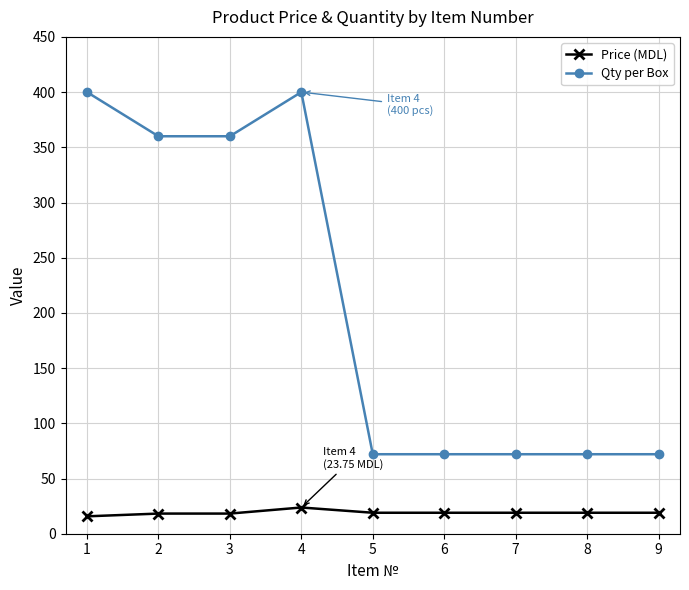

Rank the series at 2 from lowest to highest value.

Price (MDL), Qty per Box